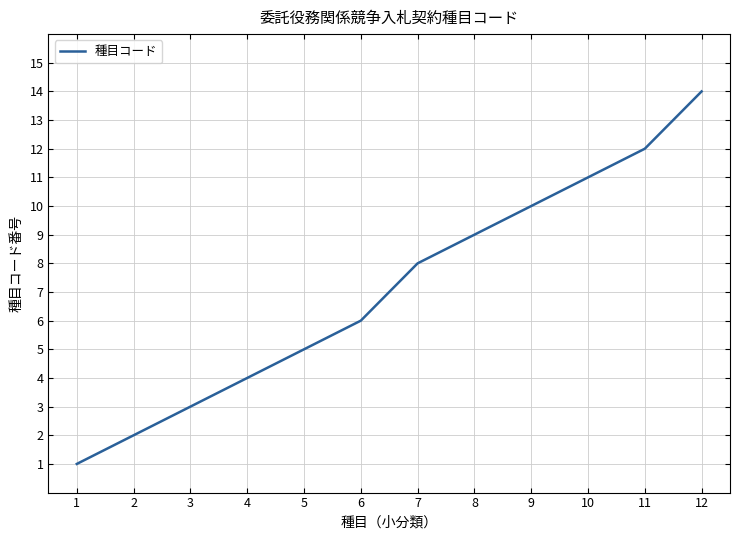

What is the change in value from 3 to 11?

+9